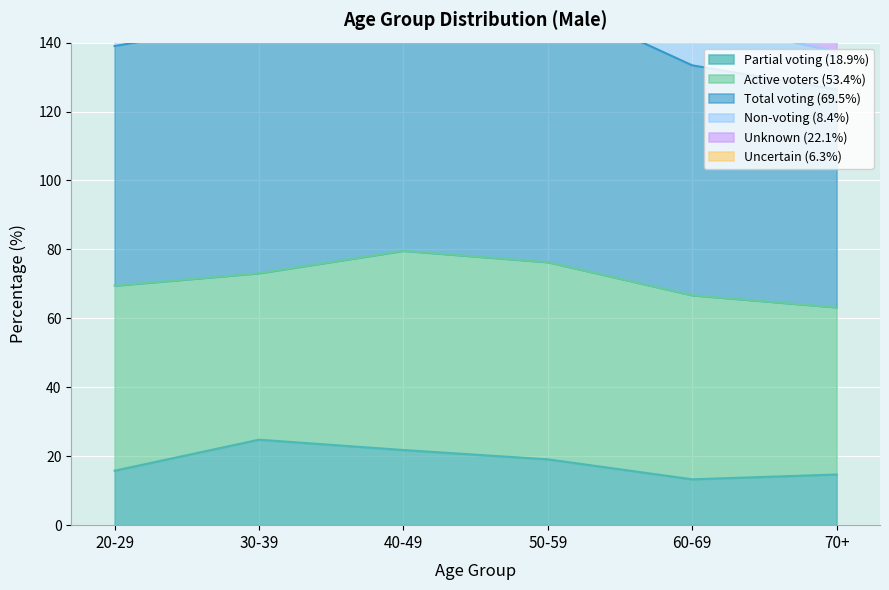

What is the minimum value for Partial voting (18.9%)?

13.3